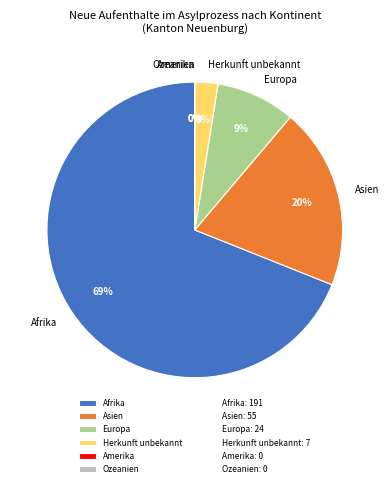

The Asien slice represents 20% of the pie. True or false?

True